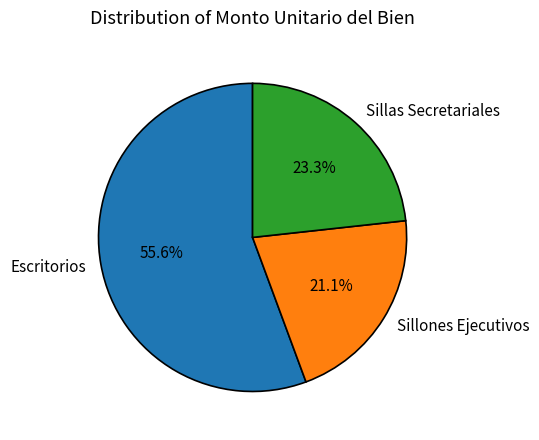

Count the number of slices in the pie.

3